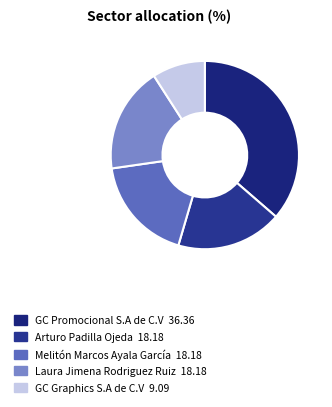

Does Arturo Padilla Ojeda account for over 50% of the chart?

No